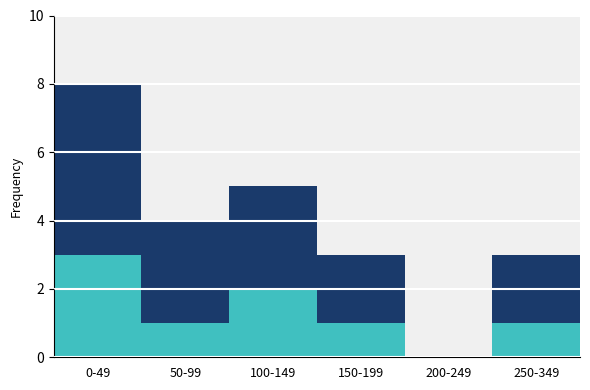

What is the total value across all series at 100-149?

5